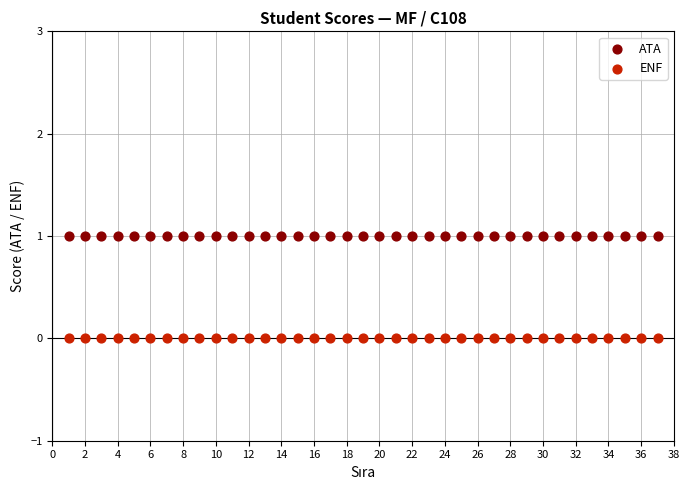

Which series reaches the maximum Y coordinate?

ATA